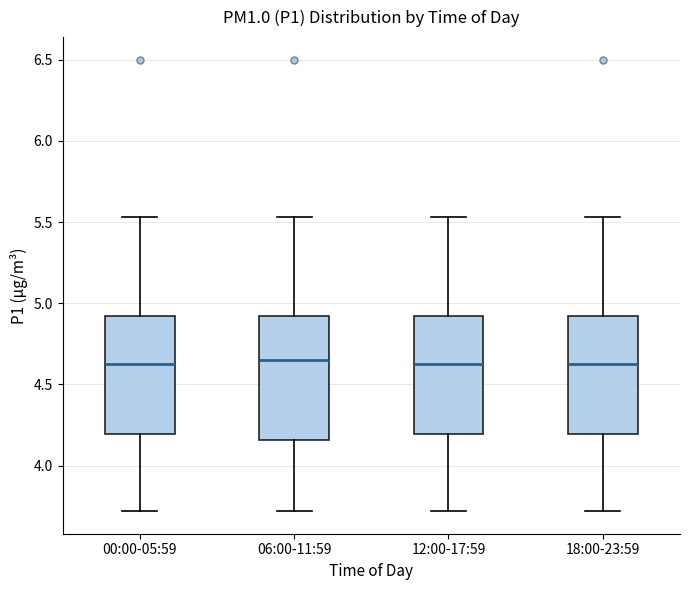

Where does the median line of the box for 12:00-17:59 sit on the y-axis? The values are not printed on the chart, so give them approximately, as read against the axis.

4.65